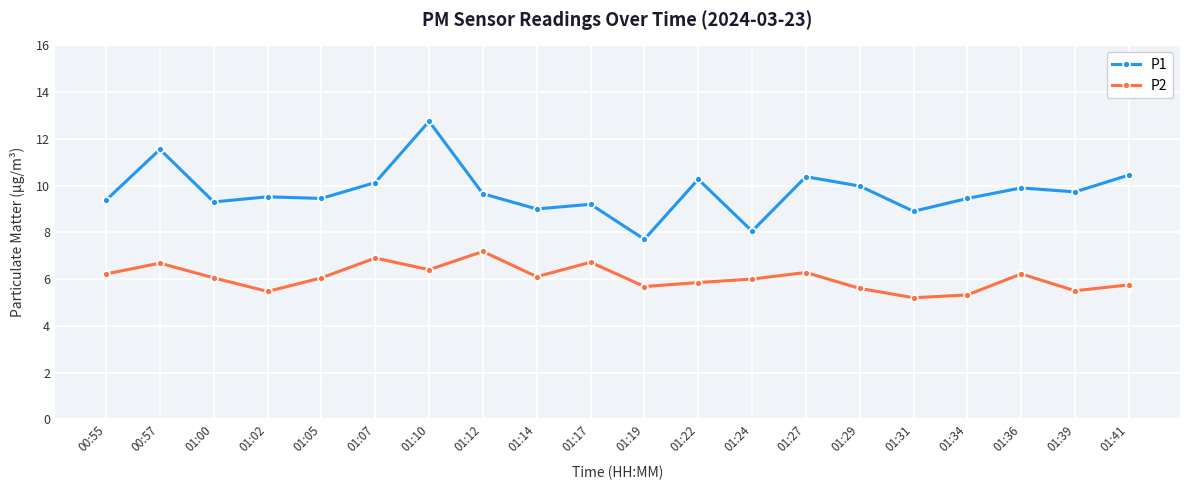

Rank the series by their maximum value, from highest to lowest.

P1, P2